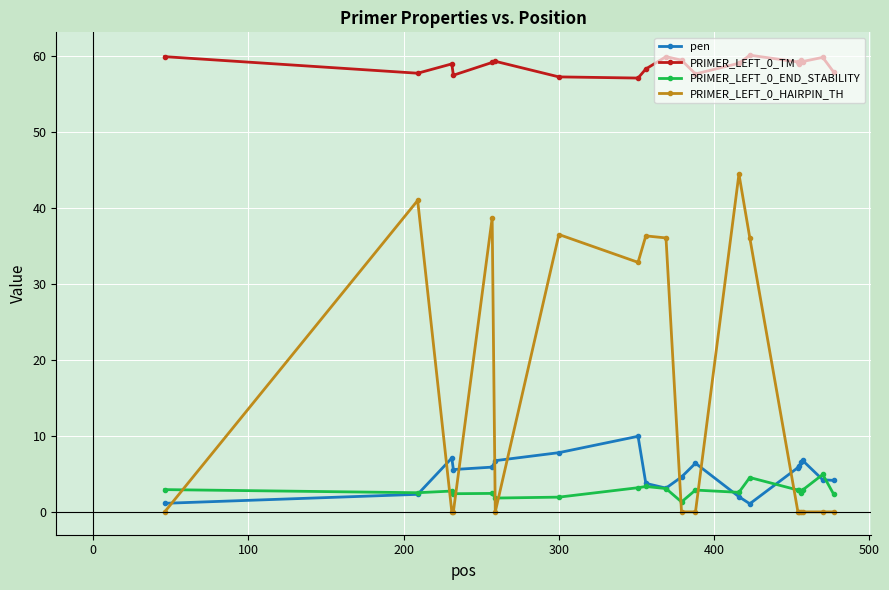

Rank the series by their maximum value, from highest to lowest.

PRIMER_LEFT_0_TM, PRIMER_LEFT_0_HAIRPIN_TH, pen, PRIMER_LEFT_0_END_STABILITY